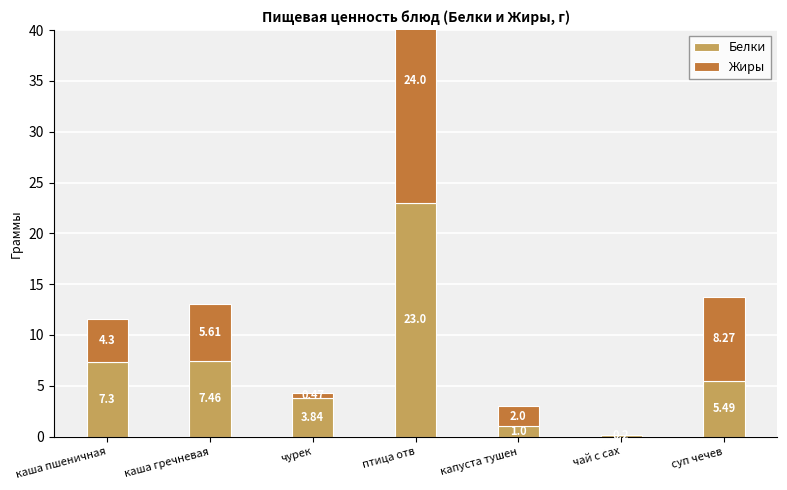

List the series in order of their peak value, lowest first.

Белки, Жиры